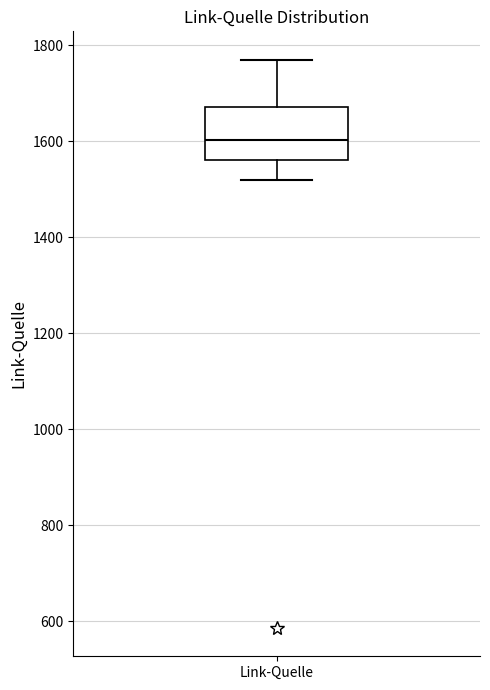

Read this box plot against the y-axis: the position of the median line, the range covered by the box, and the ends of both whiskers. The values are not printed on the chart, so give them approximately, as read against the axis.

median 1600, box 1560 to 1680, whiskers 1520 to 1780